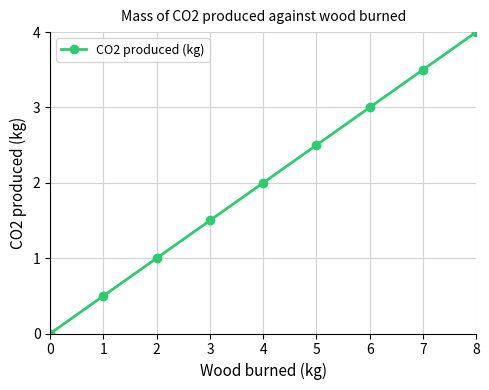

How many lines are shown in the chart?

1